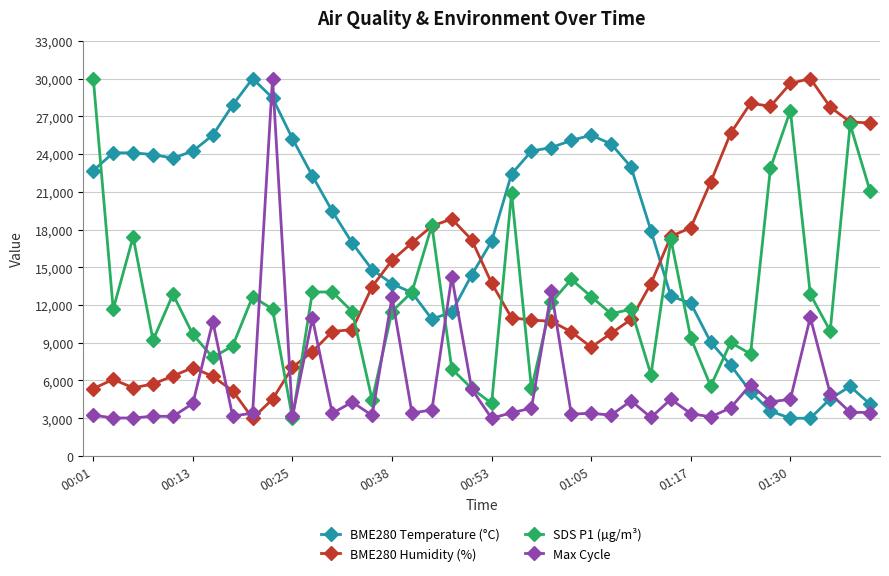

Which series has the largest total across all categories?

BME280 Temperature (°C)